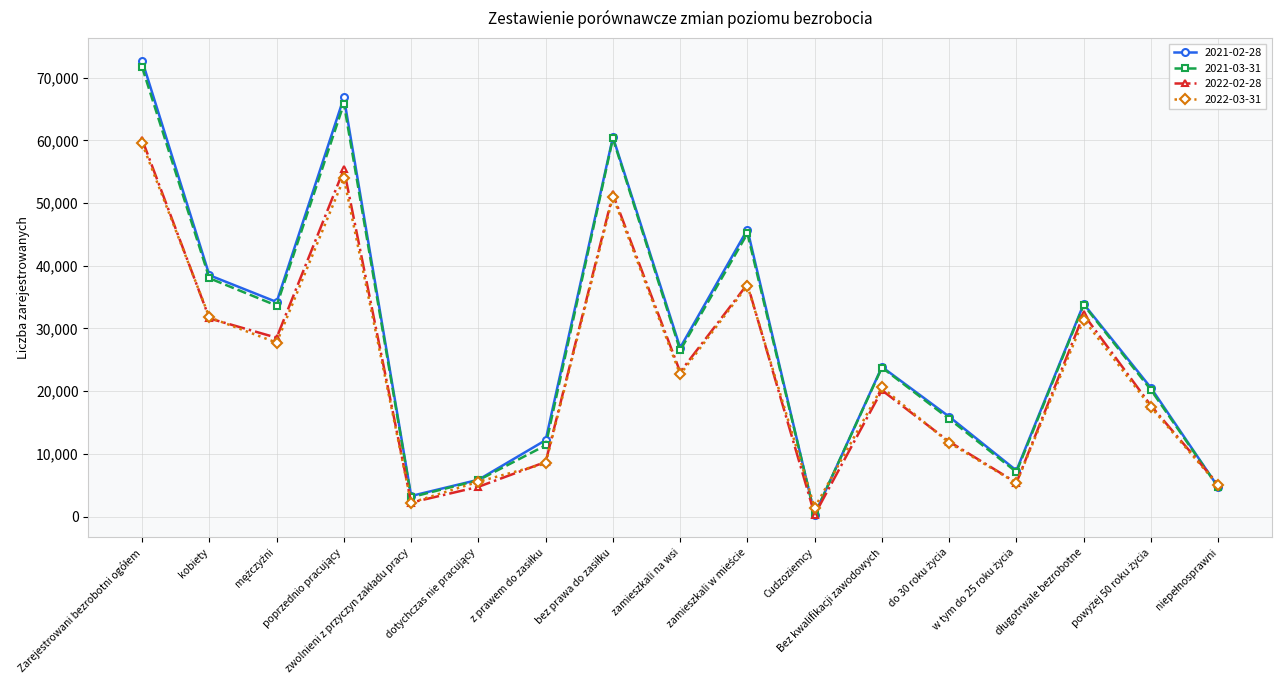

The 2022-03-31 series shows 22668 at zamieszkali na wsi. True or false?

True